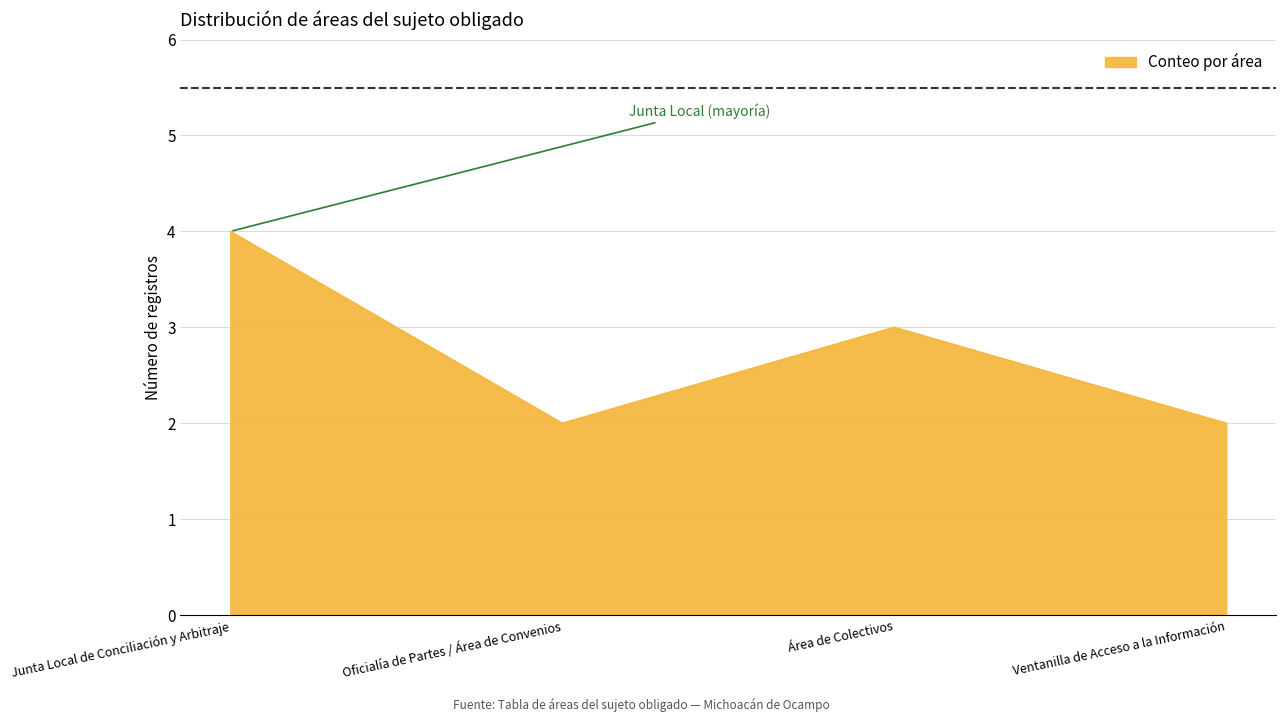

Is it true that the value at Área de Colectivos is 2?

False